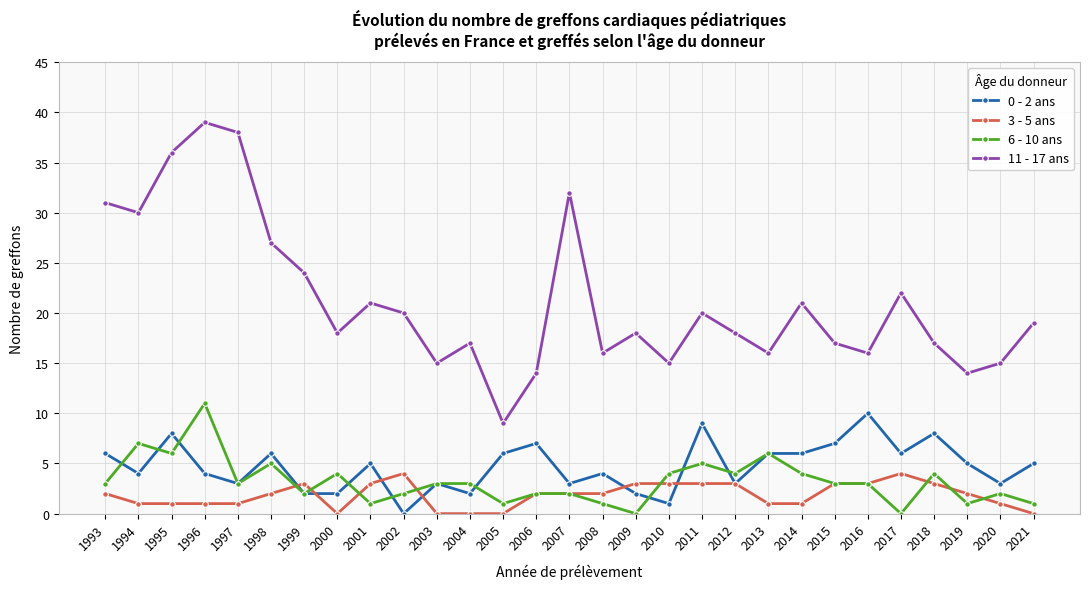

In 11 - 17 ans, how many points are lower than both neighbors (excluding endpoints)?

9